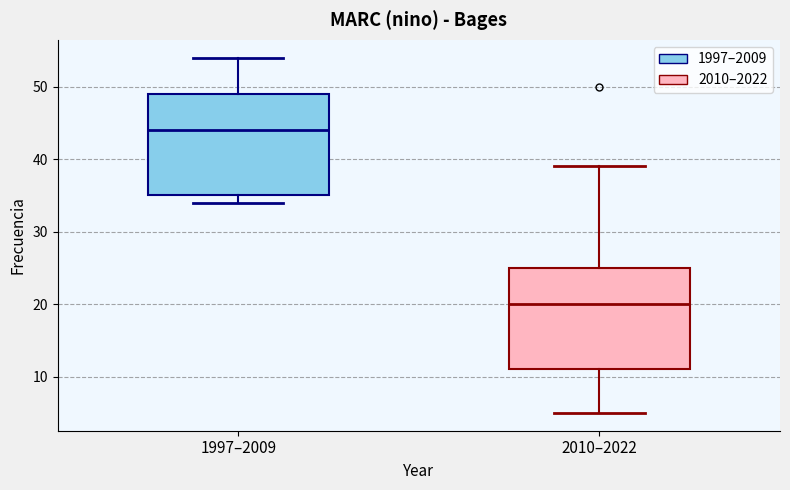

Reading left to right, transcribe this box plot: for each box, give where its median line is, the range the box spans, and where its two whiskers end, as read against the y-axis. The values are not printed on the chart, so give them approximately, as read against the axis.

1997–2009: median 44, box 35 to 49, whiskers 34 to 54
2010–2022: median 20, box 11 to 25, whiskers 5 to 39